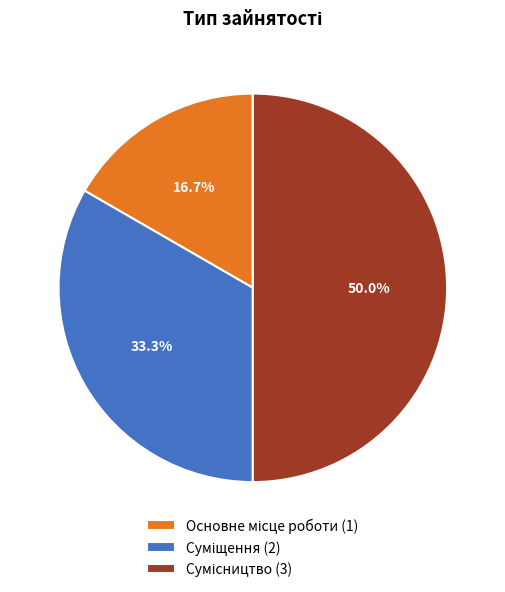

True or false: Суміщення accounts for 33% of the total.

True